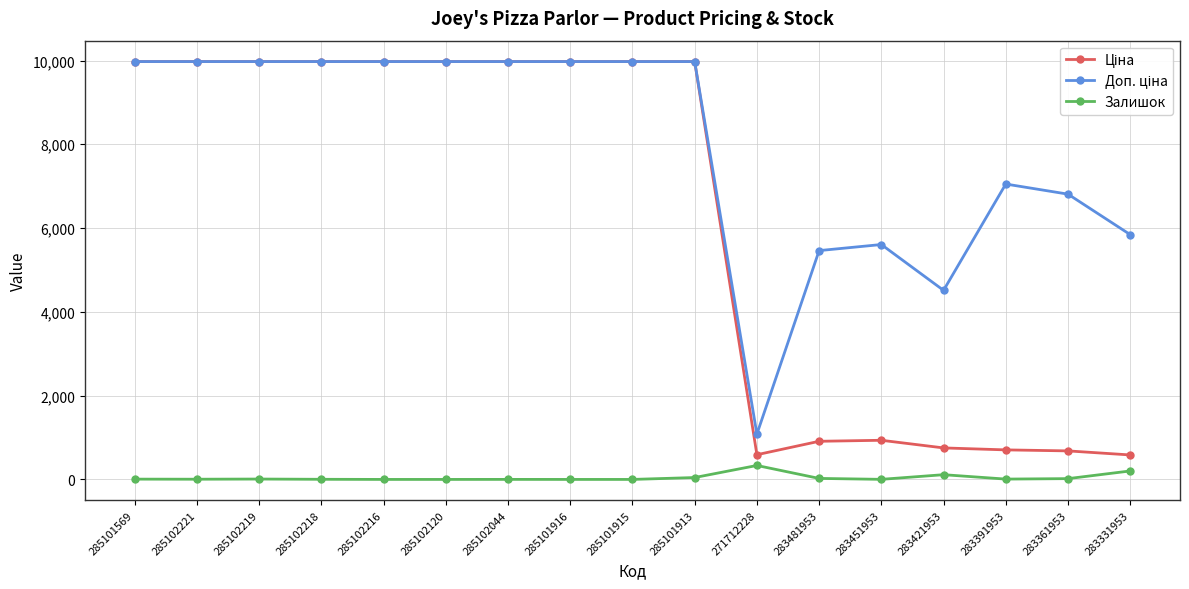

What is the total value across all series at 271712228?

2004.6